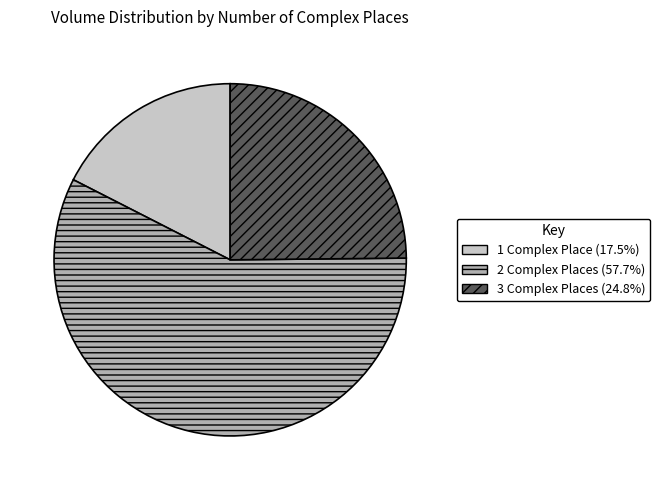

Is 2 the majority of the pie?

Yes